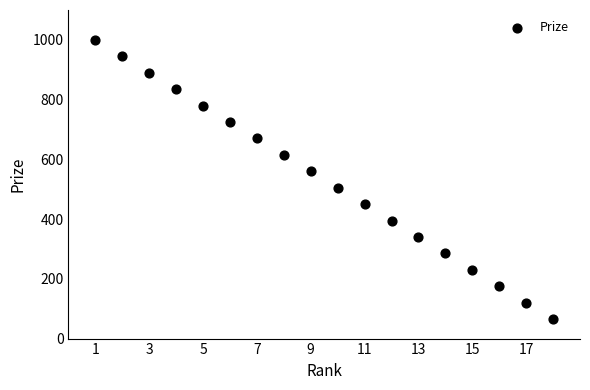

What is the range of Y values (max minus min)?

935